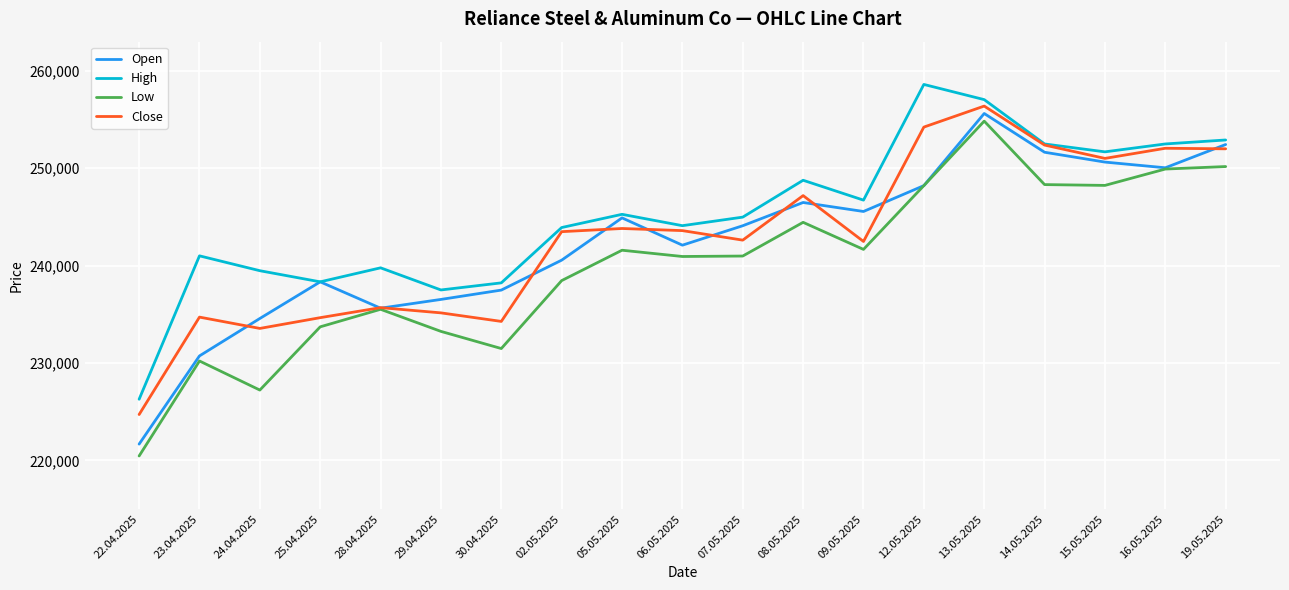

What is the spread (max minus min) of values at 30.04.2025?

6746